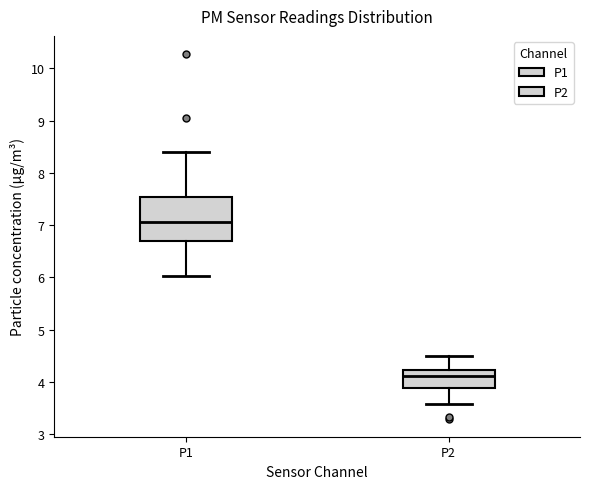

Reading left to right, transcribe this box plot: for each box, give where its median line is, the range the box spans, and where its two whiskers end, as read against the y-axis. The values are not printed on the chart, so give them approximately, as read against the axis.

P1: median 7.1, box 6.7 to 7.5, whiskers 6.0 to 8.4
P2: median 4.1, box 3.9 to 4.2, whiskers 3.6 to 4.5